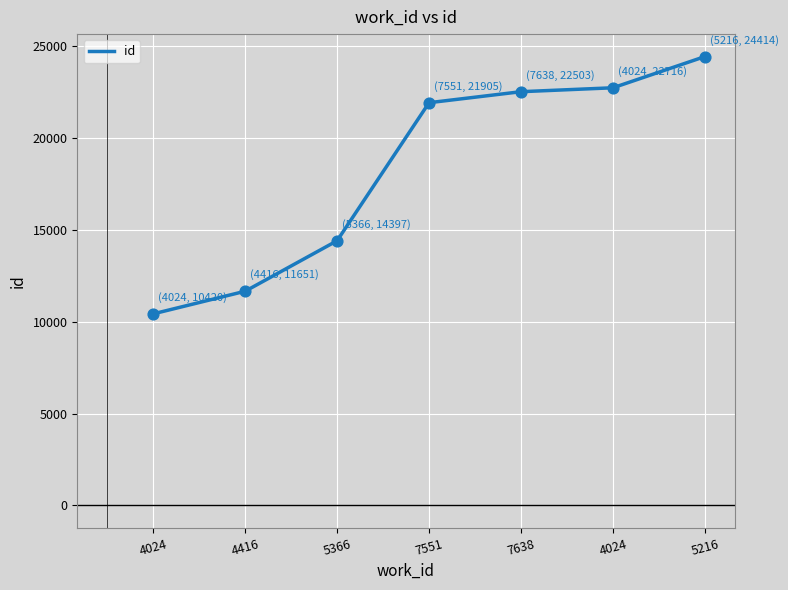

Approximately how many times larger is the value at 7551 compared to 4416?

1.9